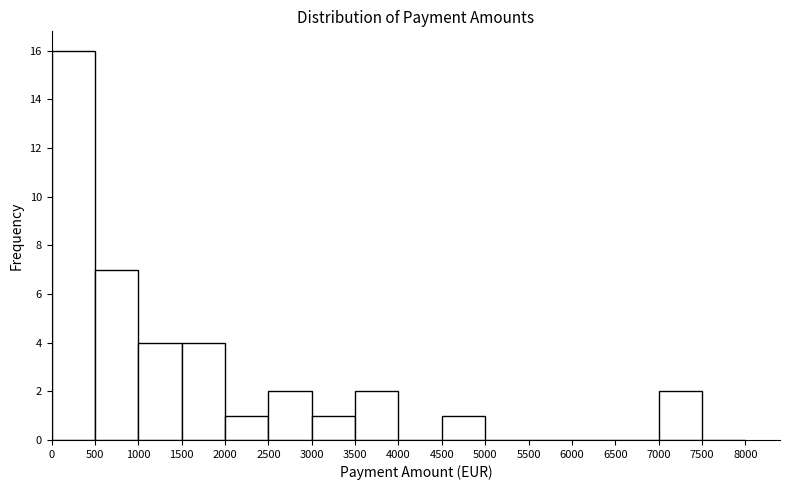

How tall is the bar that spans 4500 to 5000 on the x-axis? The values are not printed on the chart, so give them approximately, as read against the axis.

1